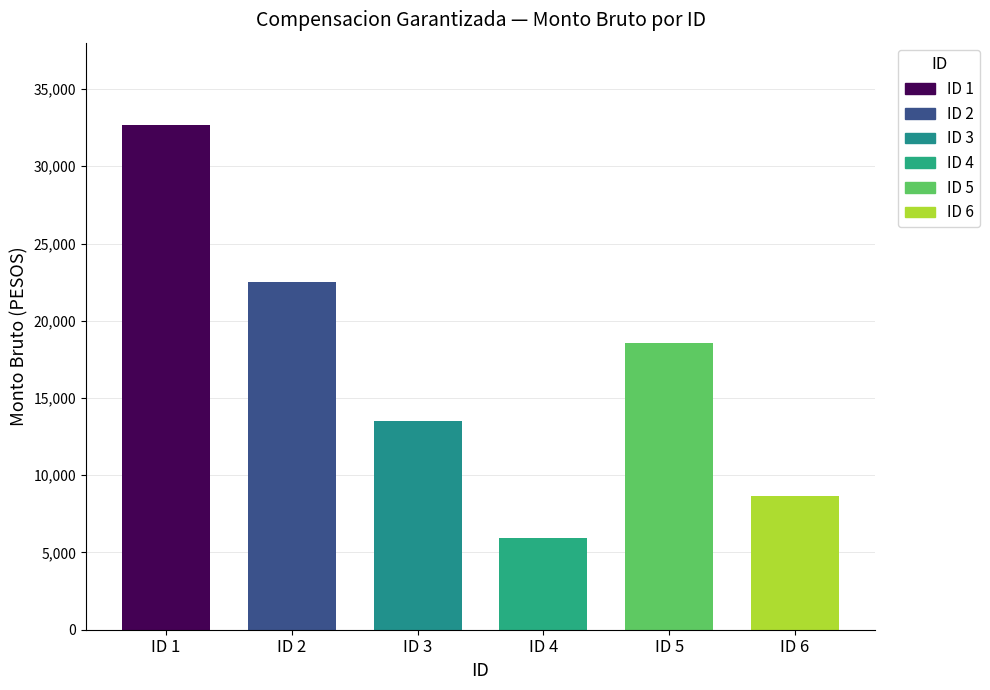

Between ID 5 and ID 1, which is larger?

ID 1